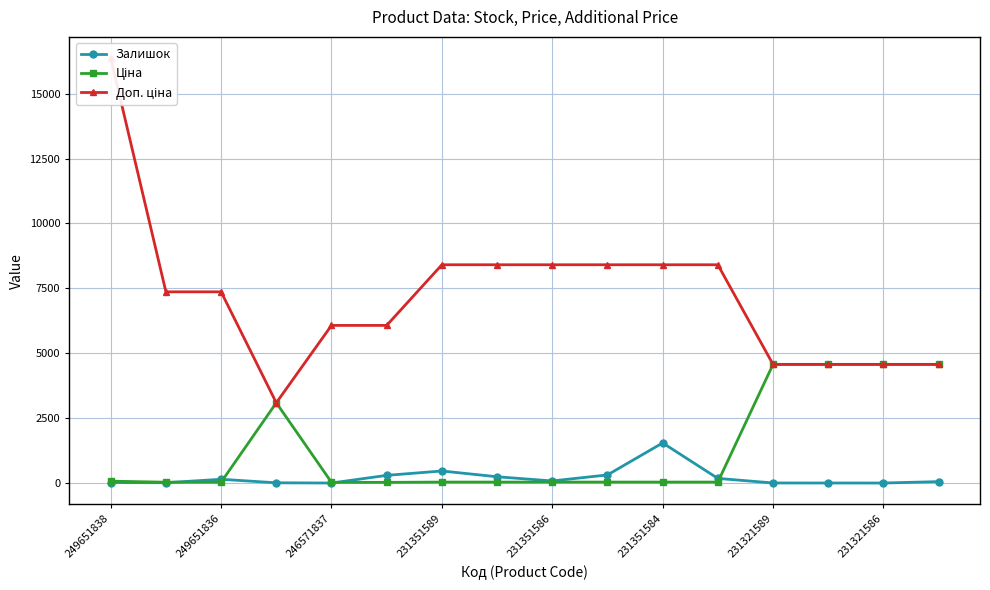

The Залишок series shows 918.0 at 231351584. True or false?

False